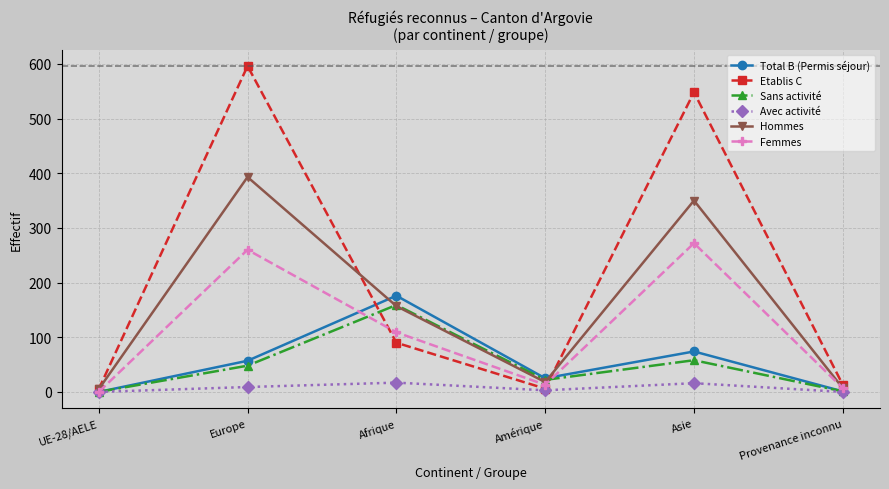

What is the difference between the maximum and minimum values in the Hommes series?

388